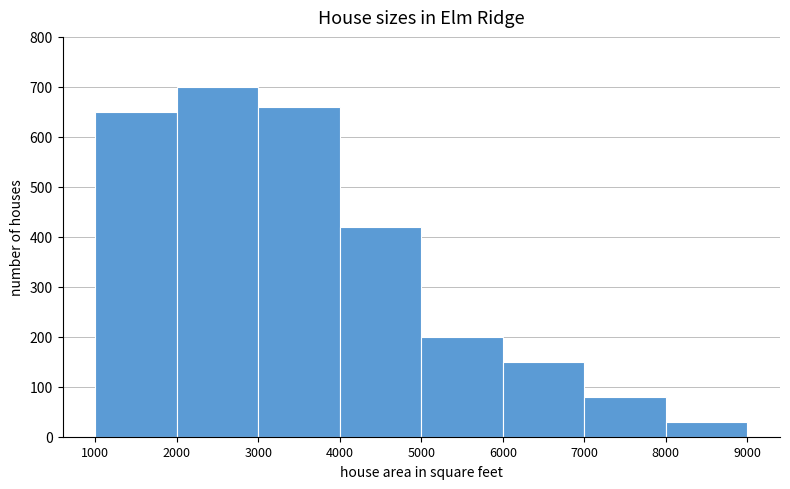

Over which range of the x-axis is the bar tallest?

2000 to 3000